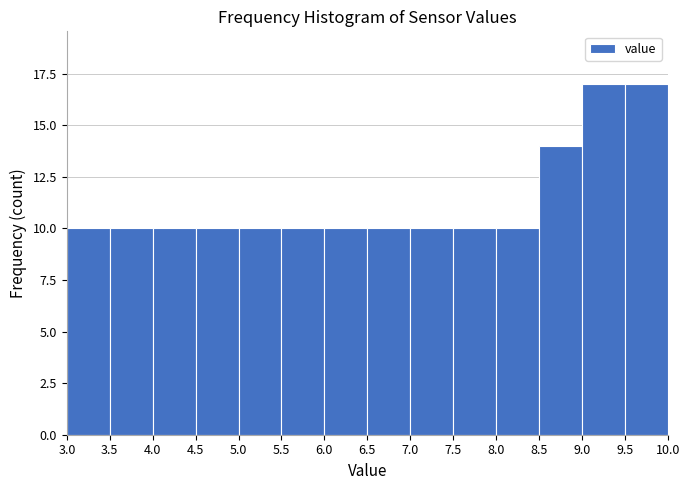

Reading left to right, list every bar in this chart as the range it spans on the x-axis followed by its height. The values are not printed on the chart, so give them approximately, as read against the axis.

3.0 to 3.5: 10
3.5 to 4.0: 10
4.0 to 4.5: 10
4.5 to 5.0: 10
5.0 to 5.5: 10
5.5 to 6.0: 10
6.0 to 6.5: 10
6.5 to 7.0: 10
7.0 to 7.5: 10
7.5 to 8.0: 10
8.0 to 8.5: 10
8.5 to 9.0: 14
9.0 to 9.5: 17
9.5 to 10.0: 17